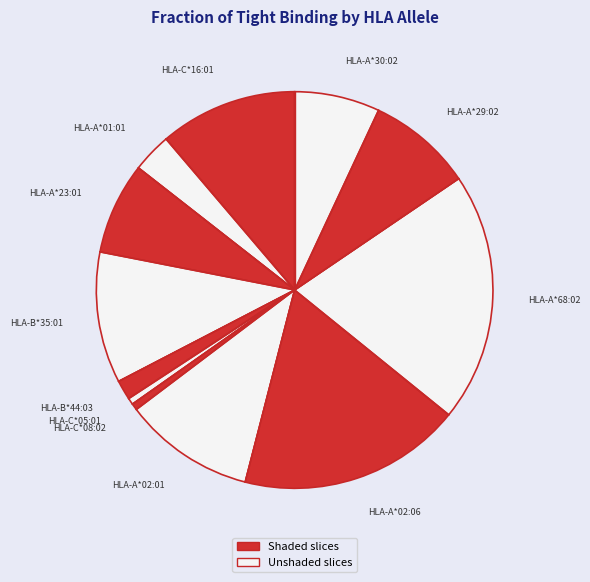

How many segments does this pie chart have?

12